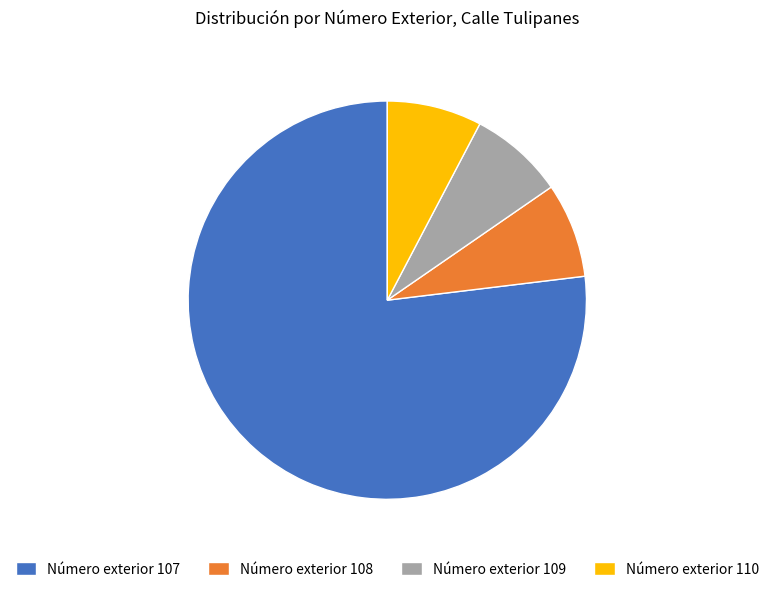

Which category has the biggest portion of the pie?

Número exterior 107